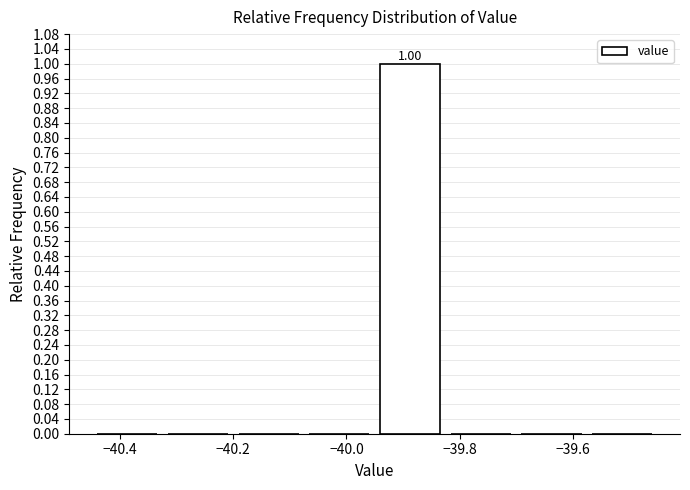

Which range on the x-axis has the tallest bar?

-39.950 to -39.825